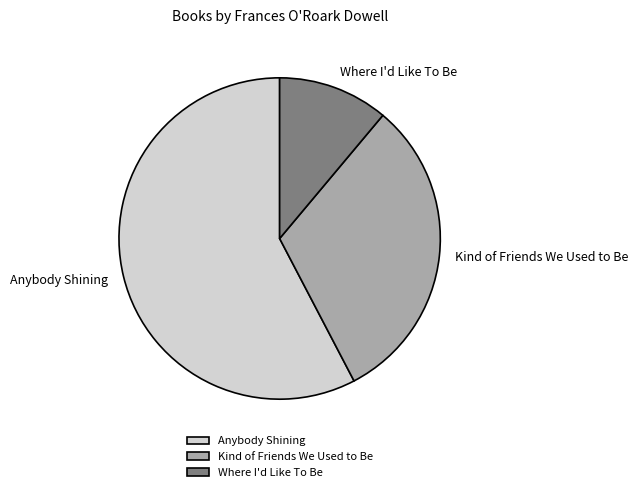

Approximately how many times larger is the value at Anybody Shining compared to Where I'd Like To Be?

5.2